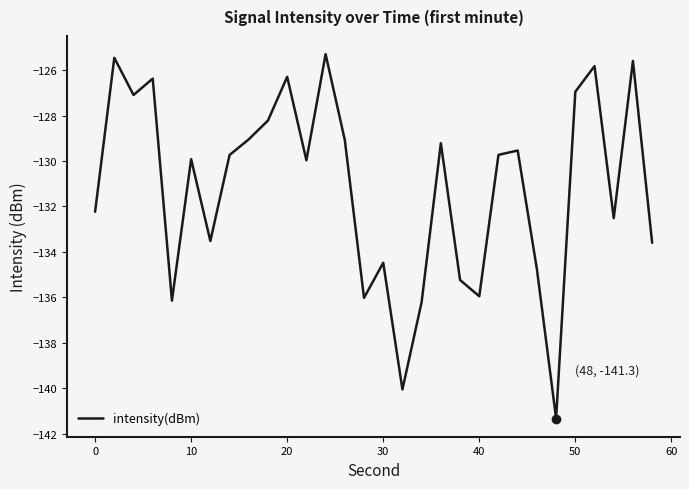

Count the number of categories in the chart.

30